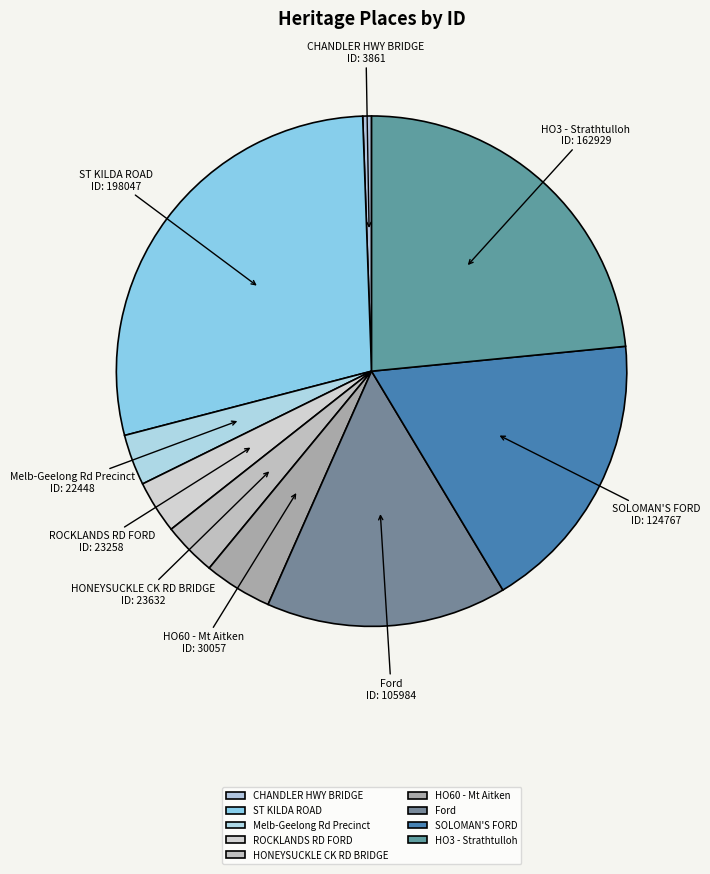

Do Ford and ROCKLANDS RD FORD together represent more than half of the pie?

No